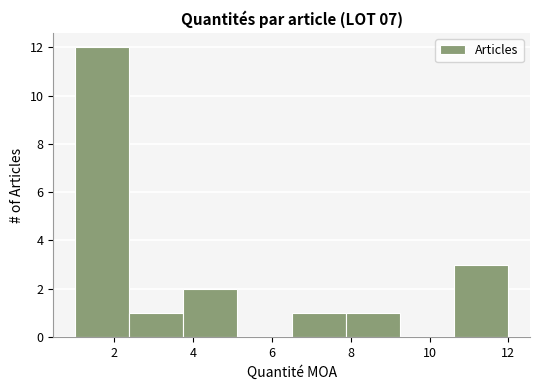

What is the height of the bar covering 10.6 to 12.0 on the x-axis? Neither the bar edges nor the heights are printed on the chart, so give them approximately, as read against the axes.

3